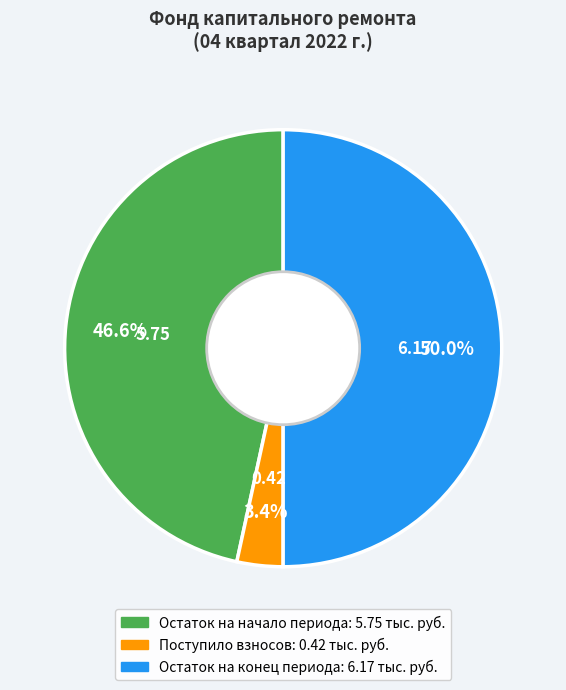

Count the number of slices in the pie.

3